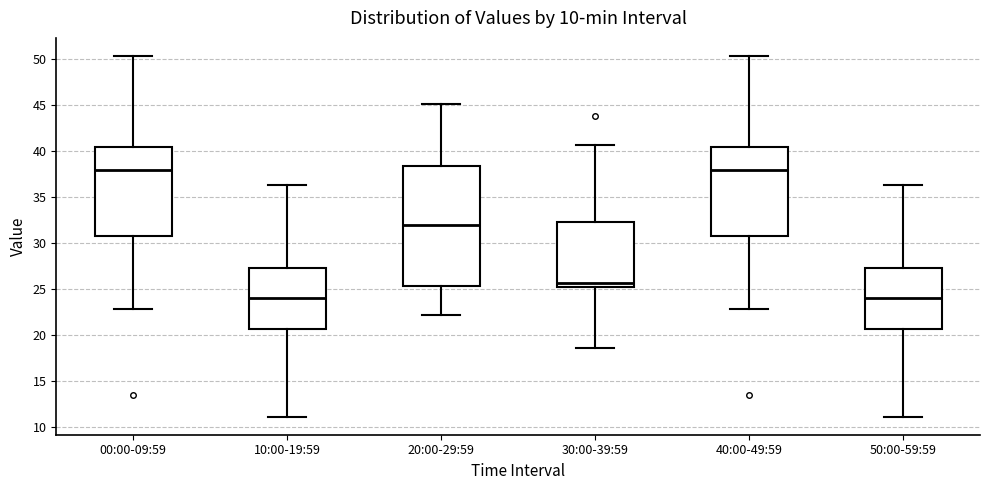

Reading left to right, transcribe this box plot: for each box, give where its median line is, the range the box spans, and where its two whiskers end, as read against the y-axis. The values are not printed on the chart, so give them approximately, as read against the axis.

00:00-09:59: median 38.0, box 31.0 to 40.5, whiskers 23.0 to 50.5
10:00-19:59: median 24.0, box 20.5 to 27.5, whiskers 11.0 to 36.5
20:00-29:59: median 32.0, box 25.5 to 38.5, whiskers 22.0 to 45.0
30:00-39:59: median 25.5, box 25.0 to 32.5, whiskers 18.5 to 40.5
40:00-49:59: median 38.0, box 31.0 to 40.5, whiskers 23.0 to 50.5
50:00-59:59: median 24.0, box 20.5 to 27.5, whiskers 11.0 to 36.5